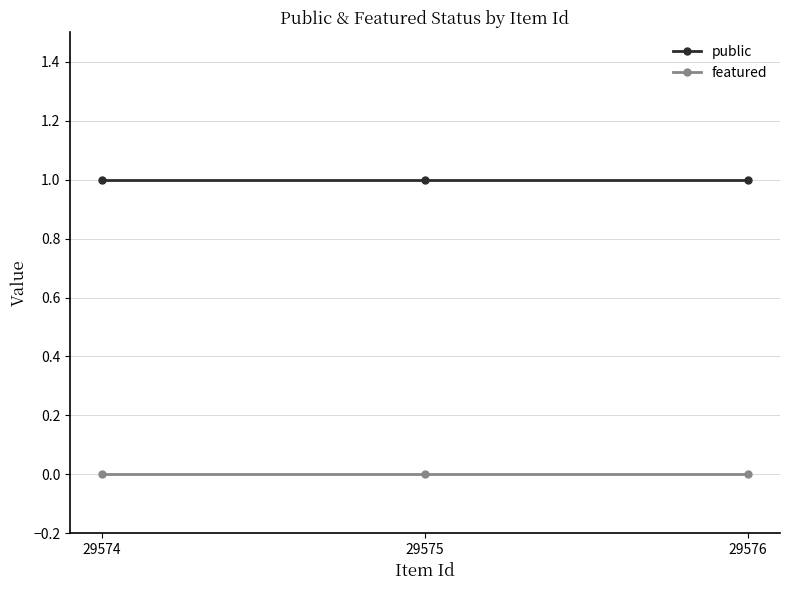

Reading left to right, extract all data points from this chart.

public: 1	1	1
featured: 0	0	0